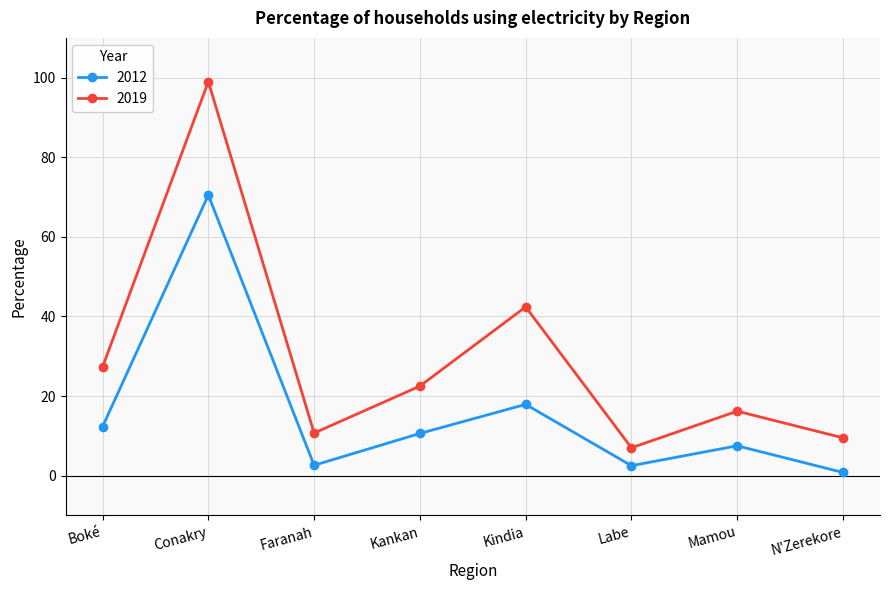

How many interior local peaks does the 2012 series have?

3